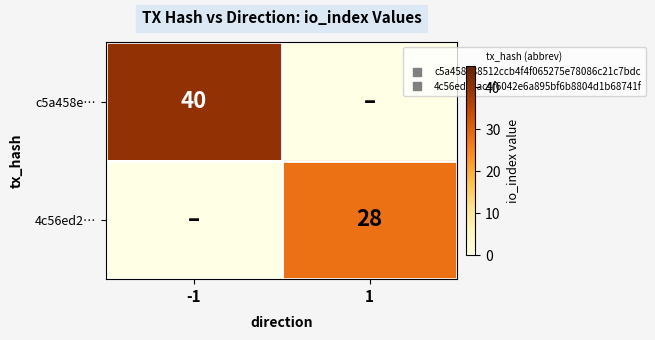

List the series in order of their peak value, lowest first.

4c56ed2…, c5a458e…